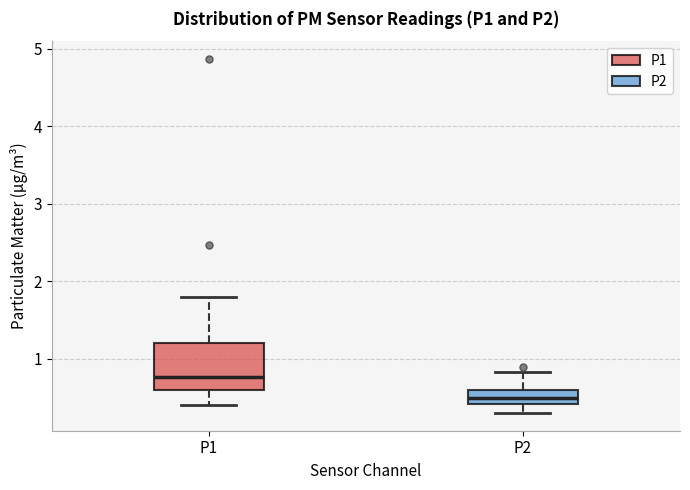

Reading left to right, read every box against the y-axis: the position of its median line, the range the box covers, and the ends of its whiskers. The values are not printed on the chart, so give them approximately, as read against the axis.

P1: median 0.8, box 0.6 to 1.2, whiskers 0.4 to 1.8
P2: median 0.5, box 0.4 to 0.6, whiskers 0.3 to 0.8